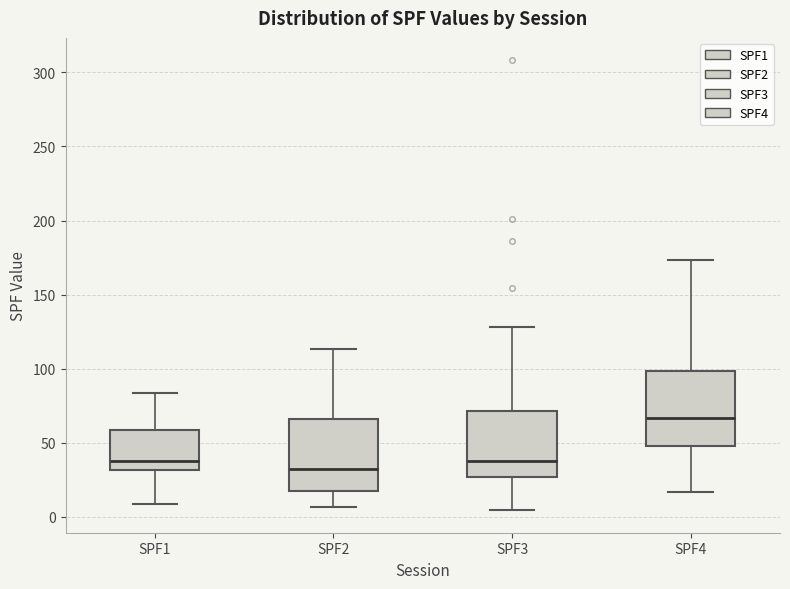

Which box has the highest median line?

SPF4